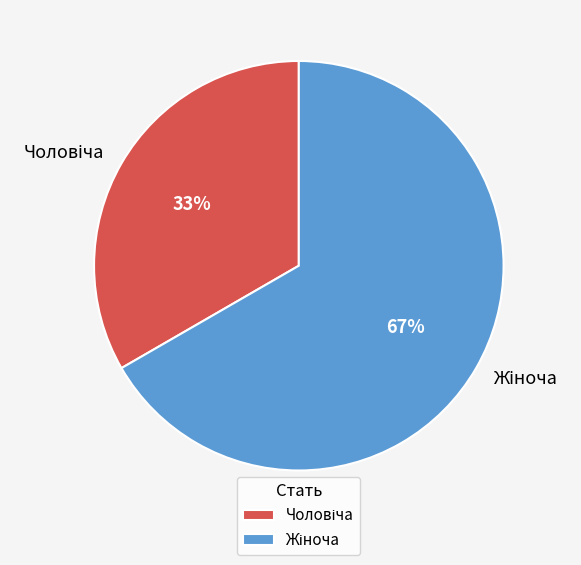

Does any single category account for the majority?

Yes